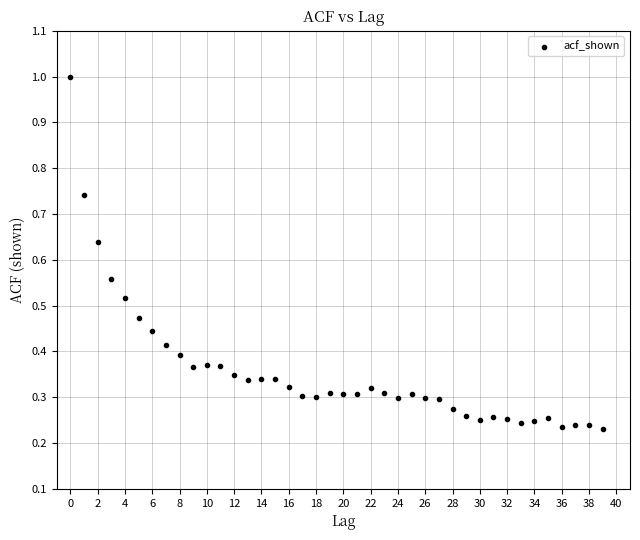

What is the range of Y values (max minus min)?

0.8